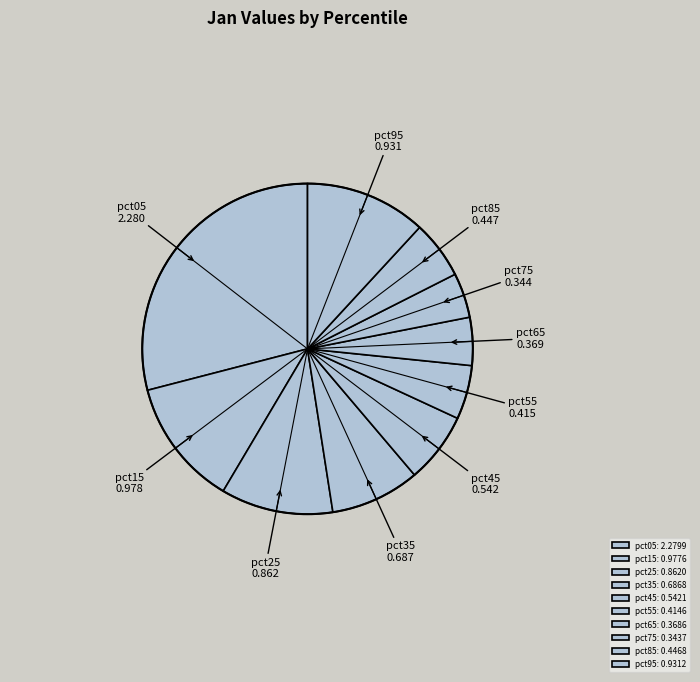

Rank the categories by value from highest to lowest.

pct05, pct15, pct95, pct25, pct35, pct45, pct85, pct55, pct65, pct75